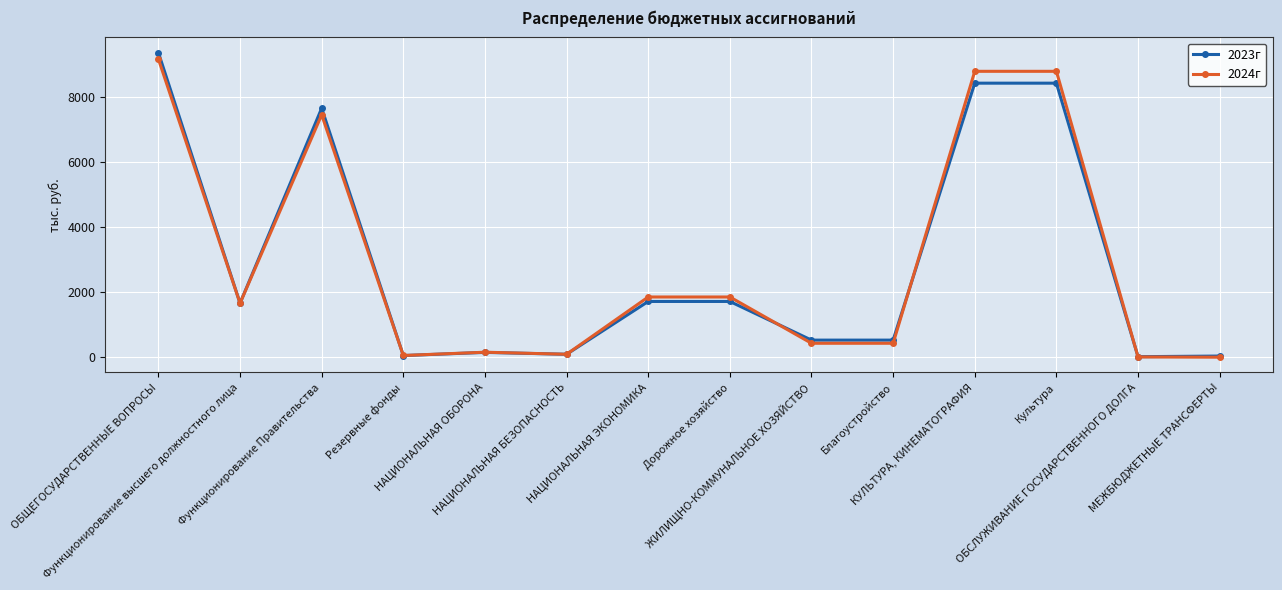

At how many categories does at least one series exceed 6293?

4